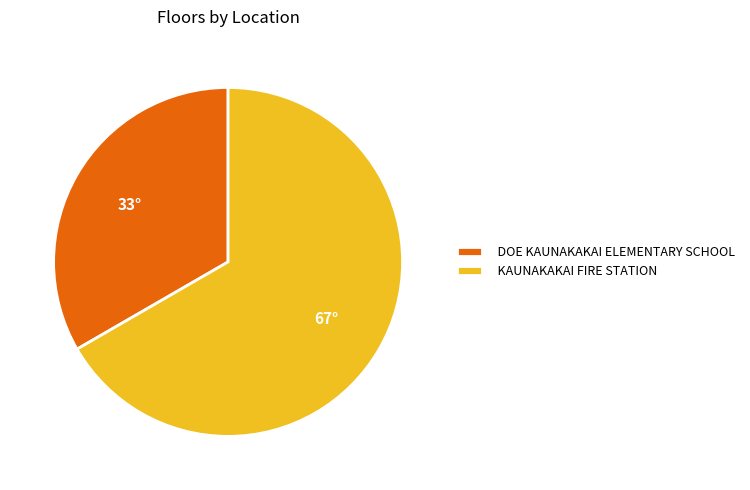

What is the ratio of the value at KAUNAKAKAI FIRE STATION to the value at DOE KAUNAKAKAI ELEMENTARY SCHOOL?

2.0